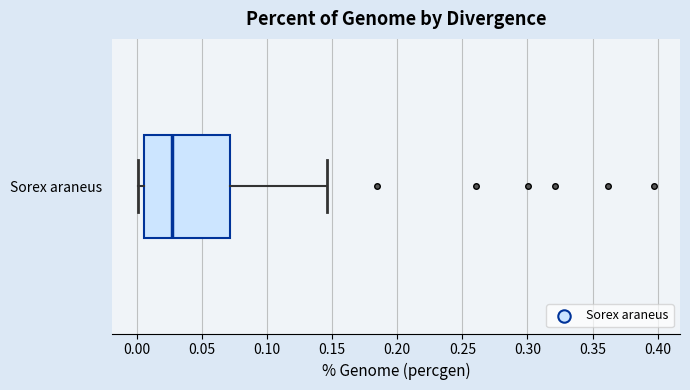

Where is the left edge of the box for Sorex araneus on the x-axis? The values are not printed on the chart, so give them approximately, as read against the axis.

0.005